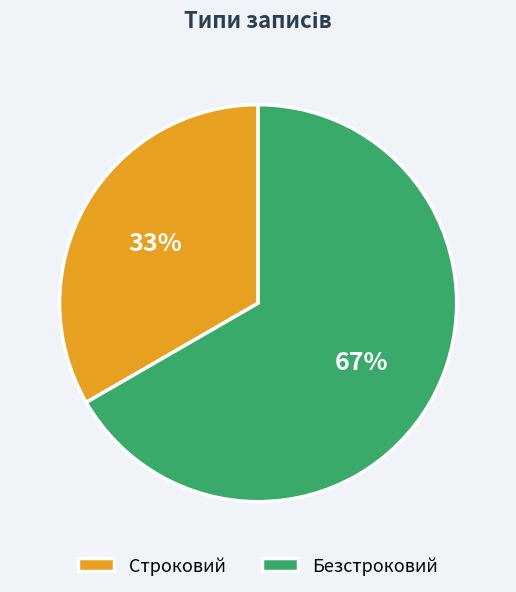

To the nearest percent, what is the average slice percentage?

50%